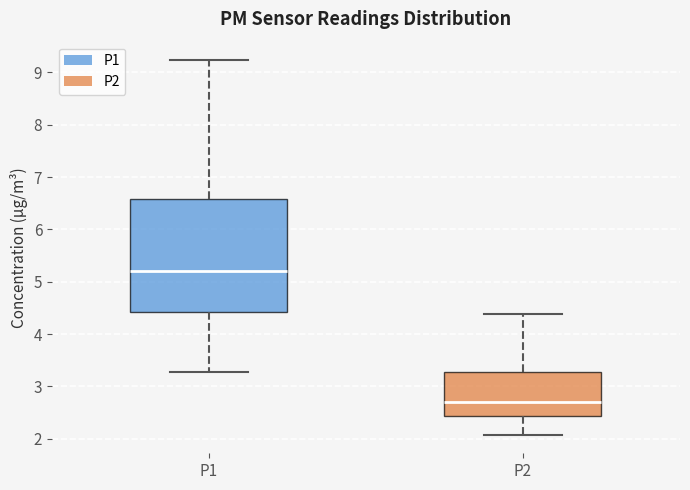

Reading left to right, read every box against the y-axis: the position of its median line, the range the box covers, and the ends of its whiskers. The values are not printed on the chart, so give them approximately, as read against the axis.

P1: median 5.2, box 4.4 to 6.6, whiskers 3.3 to 9.2
P2: median 2.7, box 2.4 to 3.3, whiskers 2.1 to 4.4